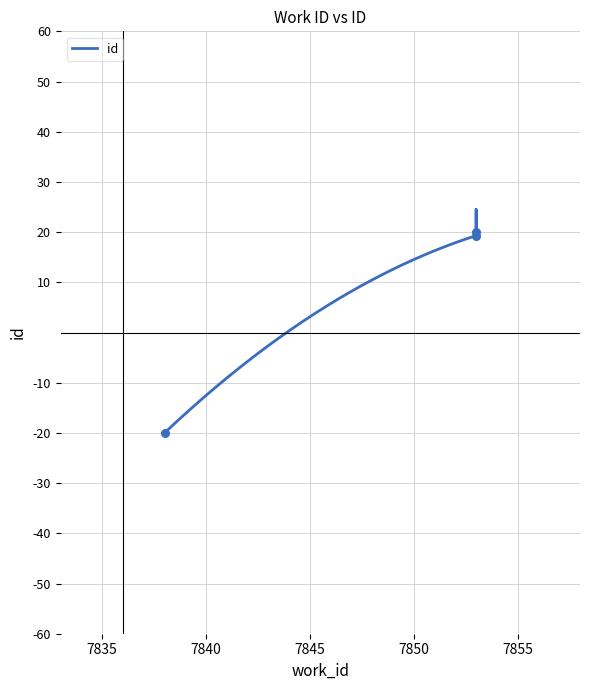

What is the ratio of the value at 7853 to the value at 7853?

1.0